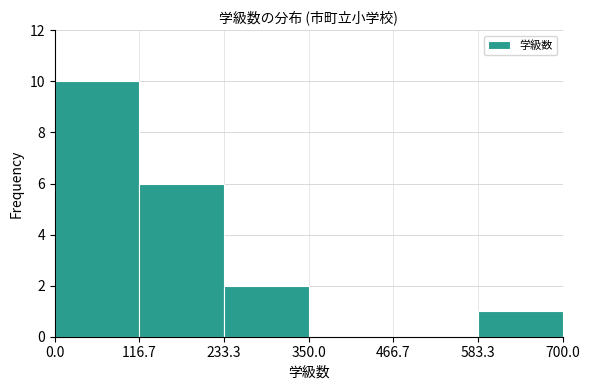

Over which range of the x-axis is the bar tallest?

0.0 to 116.7